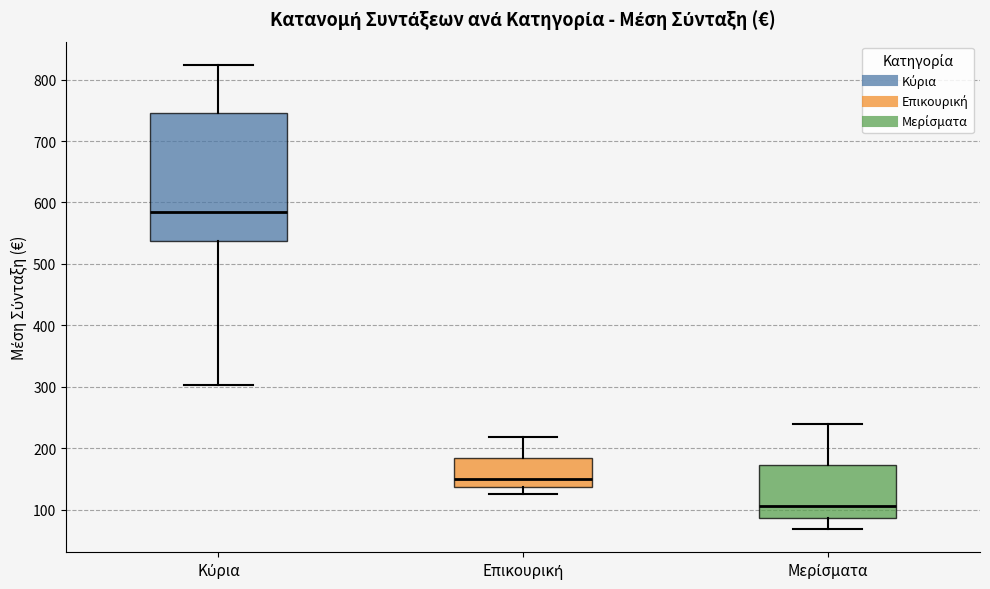

Where is the lower edge of the box for Μερίσματα on the y-axis? The values are not printed on the chart, so give them approximately, as read against the axis.

90